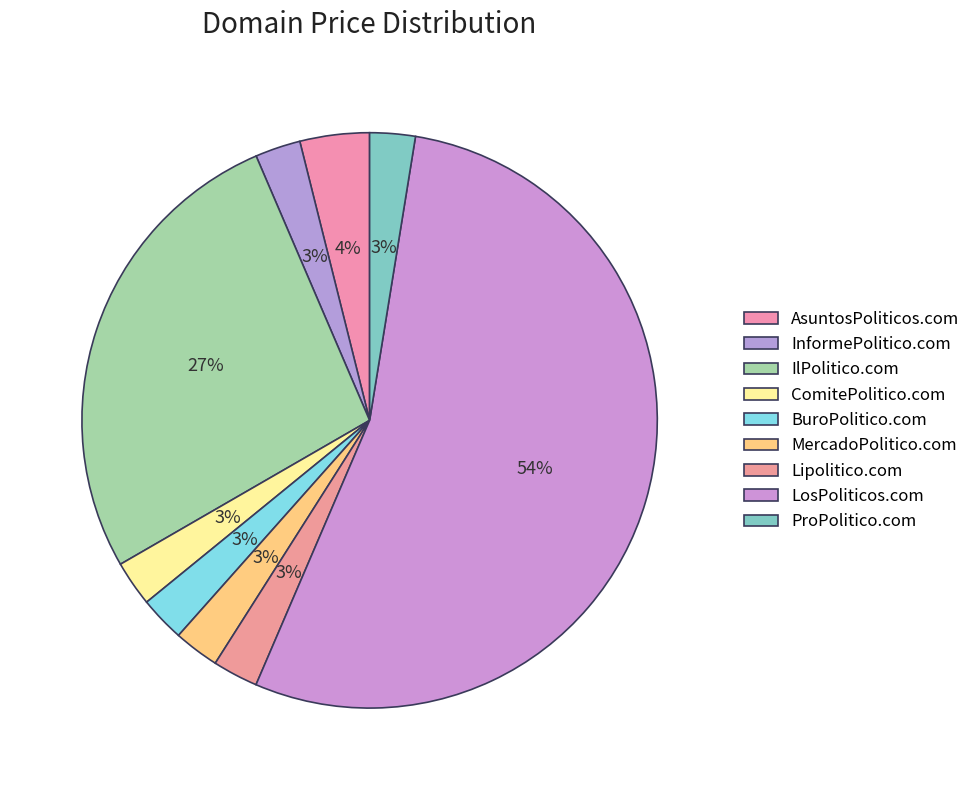

How many segments does this pie chart have?

9